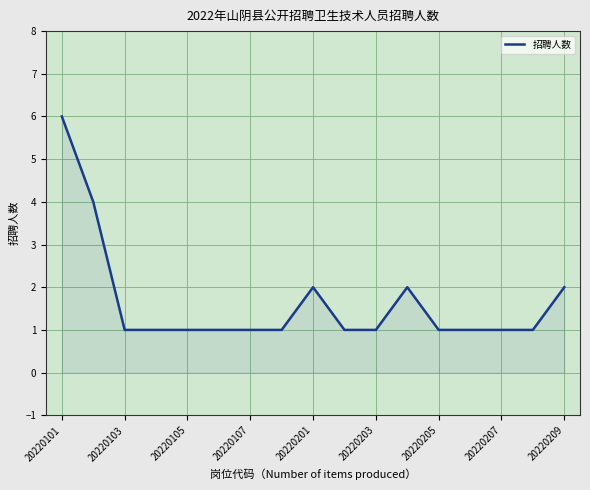

What is the difference between the maximum and minimum values?

5